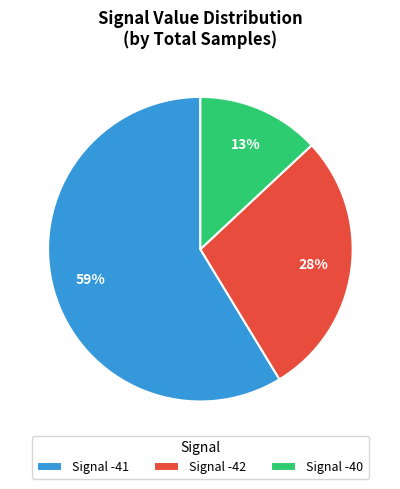

How many segments does this pie chart have?

3